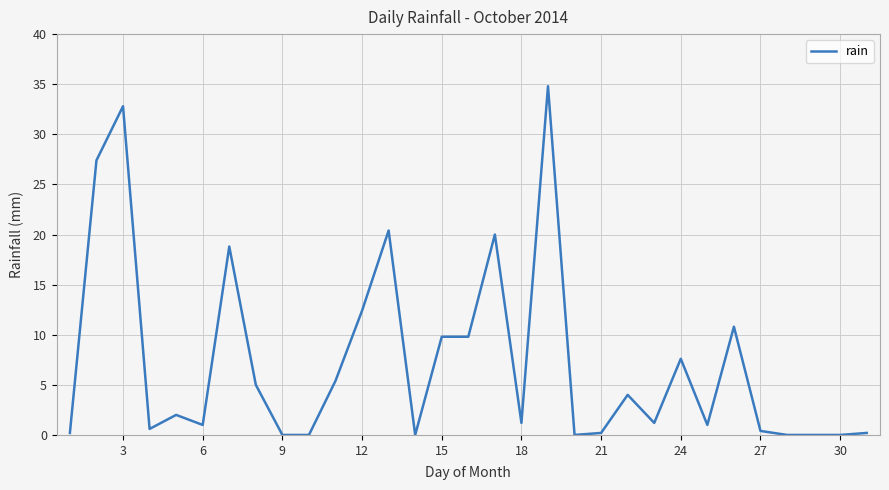

What is the average value?

7.3